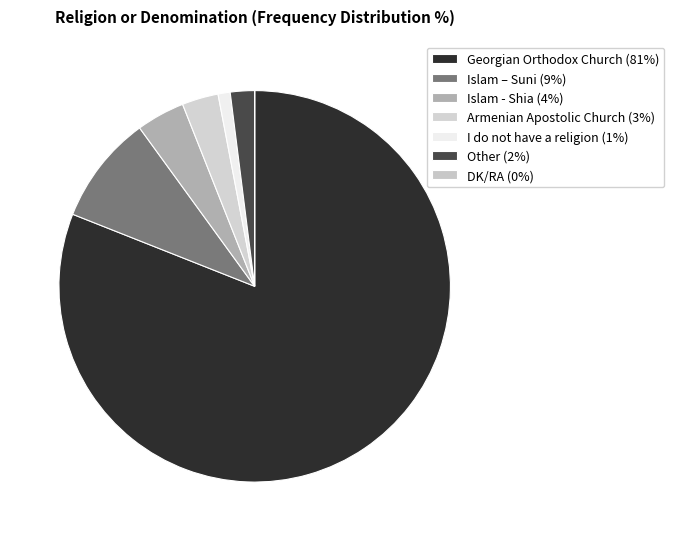

What percentage is the Islam – Suni slice, to the nearest percent?

9%